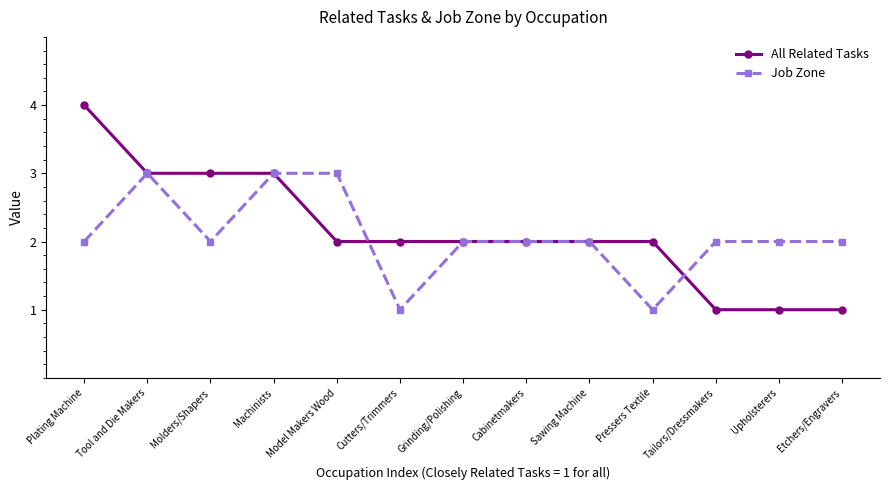

Reading left to right, transcribe all the data shown in this chart.

All Related Tasks: Plating Machine=4	Tool and Die Makers=3	Molders/Shapers=3	Machinists=3	Model Makers Wood=2	Cutters/Trimmers=2	Grinding/Polishing=2	Cabinetmakers=2	Sawing Machine=2	Pressers Textile=2	Tailors/Dressmakers=1	Upholsterers=1	Etchers/Engravers=1
Job Zone: Plating Machine=2	Tool and Die Makers=3	Molders/Shapers=2	Machinists=3	Model Makers Wood=3	Cutters/Trimmers=1	Grinding/Polishing=2	Cabinetmakers=2	Sawing Machine=2	Pressers Textile=1	Tailors/Dressmakers=2	Upholsterers=2	Etchers/Engravers=2